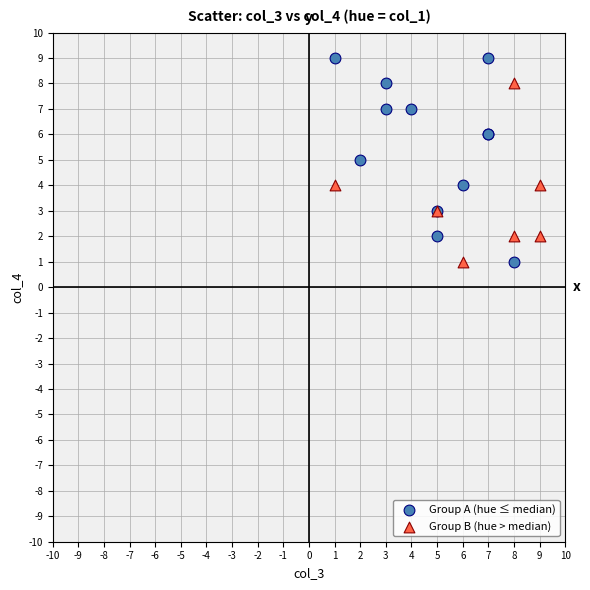

Which series has the widest spread of Y values?

Group A (hue ≤ median)